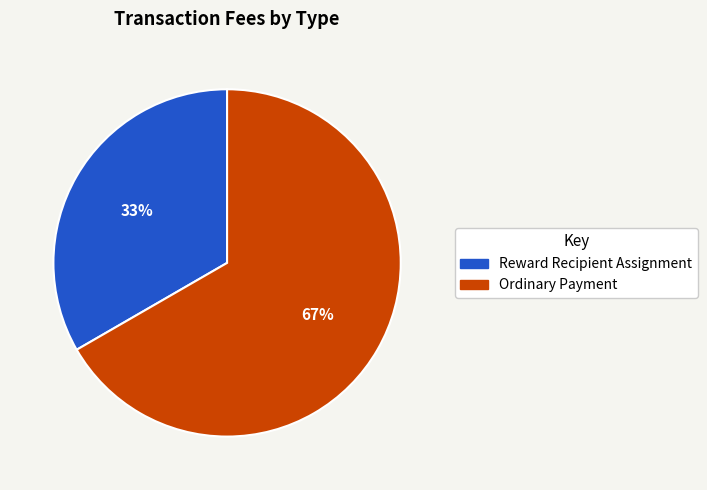

Which slice is the largest?

Ordinary Payment